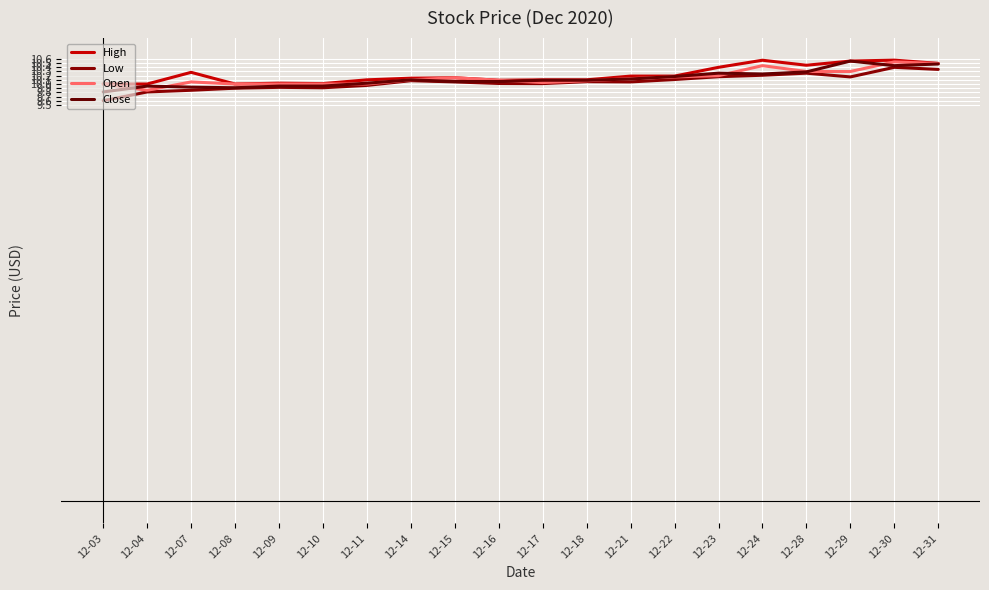

Which has a higher value, 12-10 or 12-11?

12-11